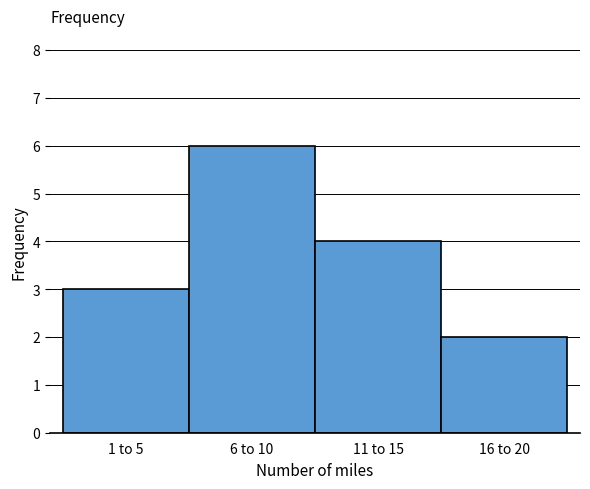

Reading left to right, extract all data points from this chart.

3	6	4	2